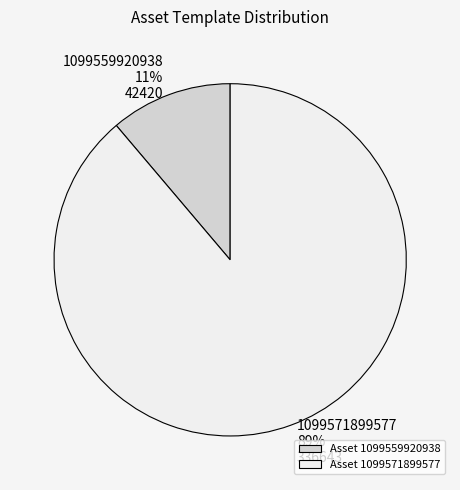

Which slice is the largest?

1099571899577